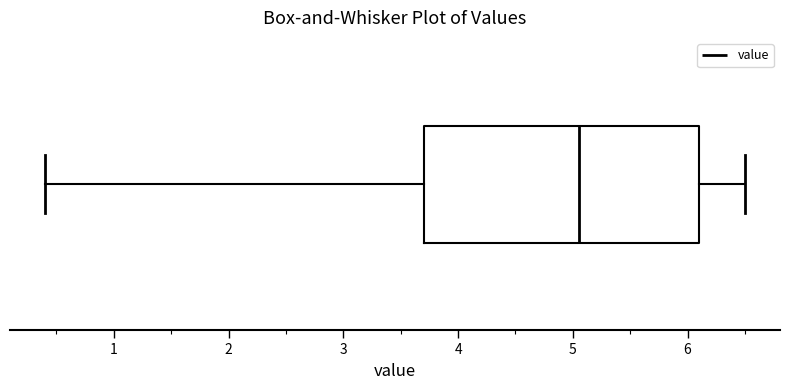

Where is the right edge of the box on the x-axis? The values are not printed on the chart, so give them approximately, as read against the axis.

6.1